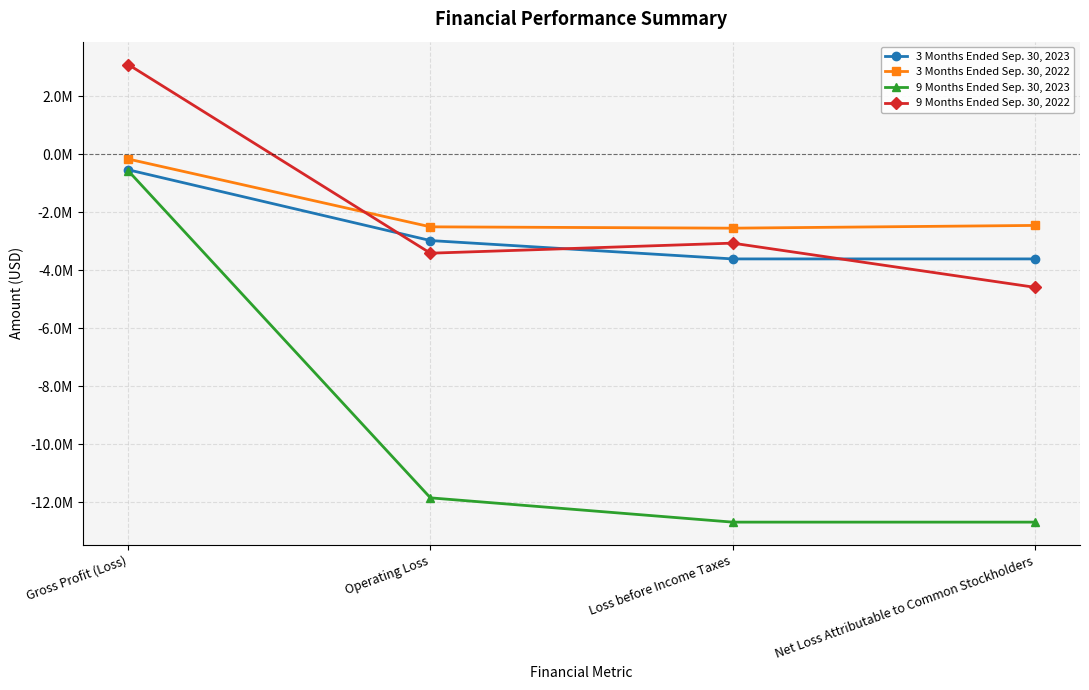

Reading left to right, transcribe all the data shown in this chart.

3 Months Ended Sep. 30, 2023: -536032	-2975120	-3608134	-3608134
3 Months Ended Sep. 30, 2022: -165174	-2502186	-2548151	-2453583
9 Months Ended Sep. 30, 2023: -571874	-11846047	-12683098	-12683098
9 Months Ended Sep. 30, 2022: 3093221	-3411150	-3064019	-4586120